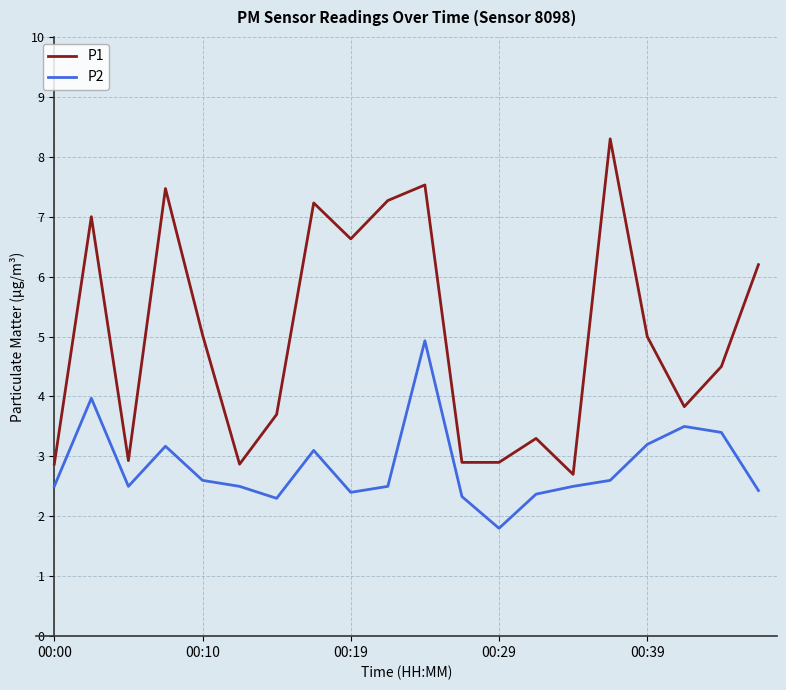

Which series has the largest range (max minus min)?

P1